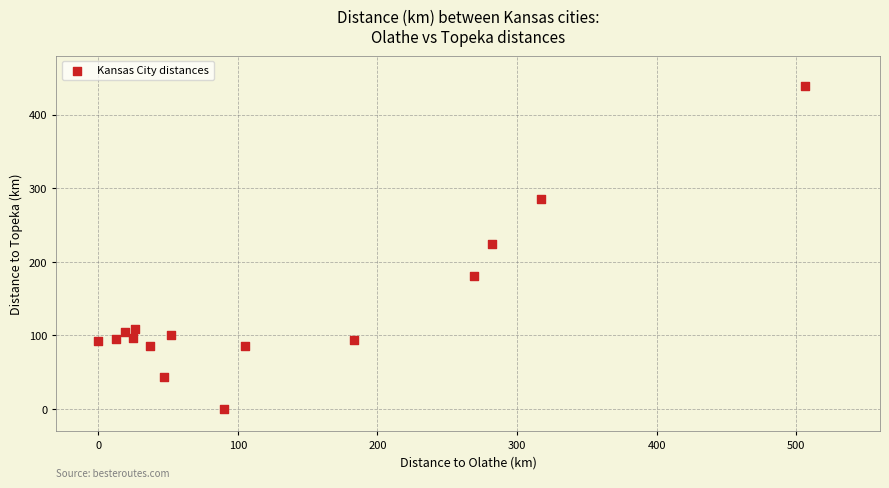

What is the range of Y values (max minus min)?

439